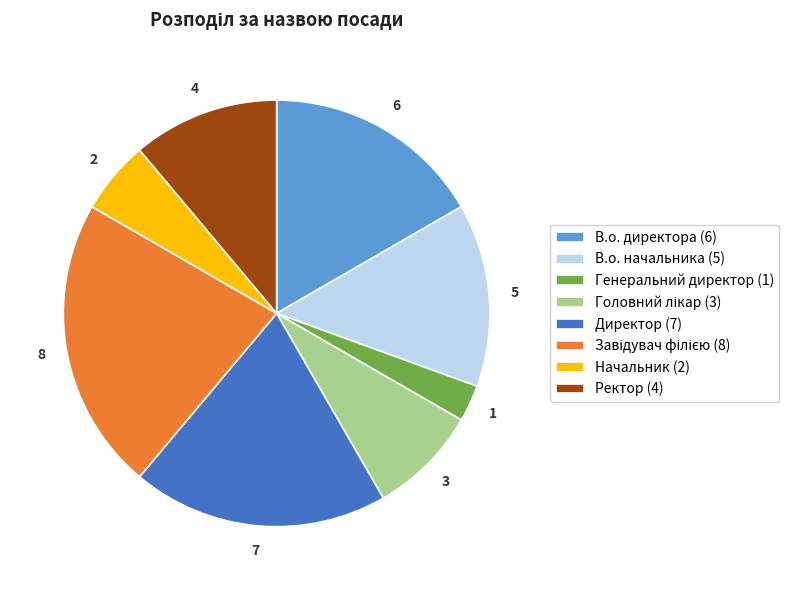

Which has a higher value, В.о. директора (6) or Начальник (2)?

В.о. директора (6)